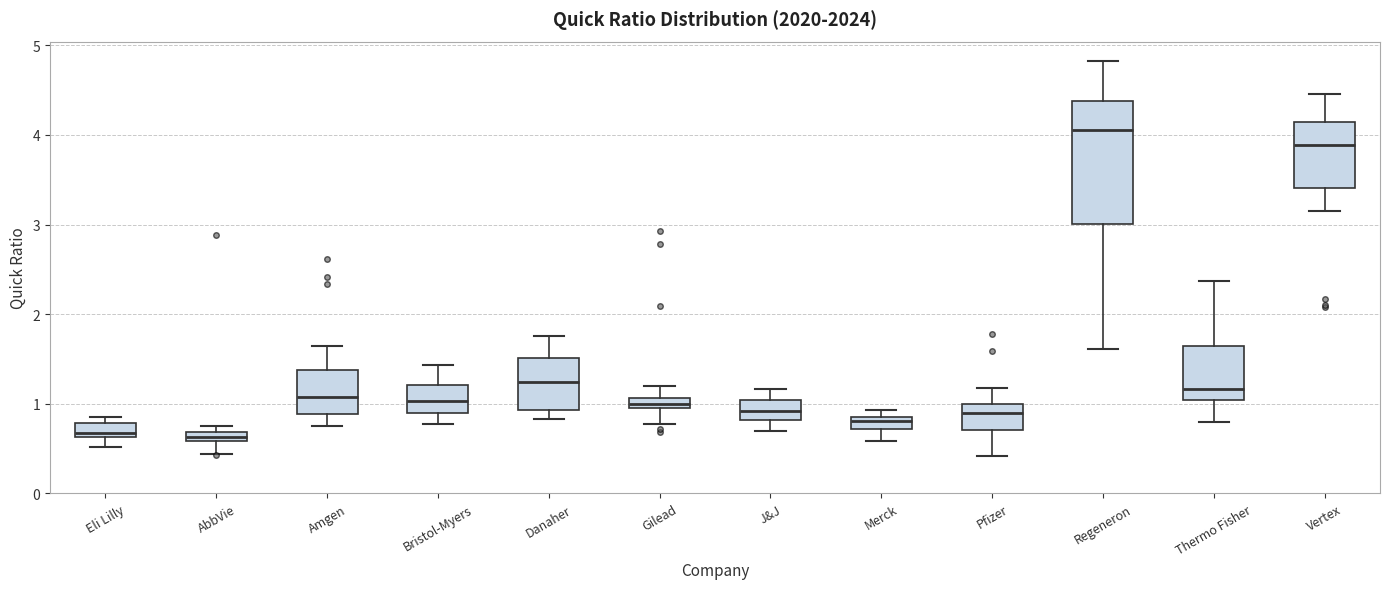

Where is the lower edge of the box for Gilead on the y-axis? The values are not printed on the chart, so give them approximately, as read against the axis.

1.0